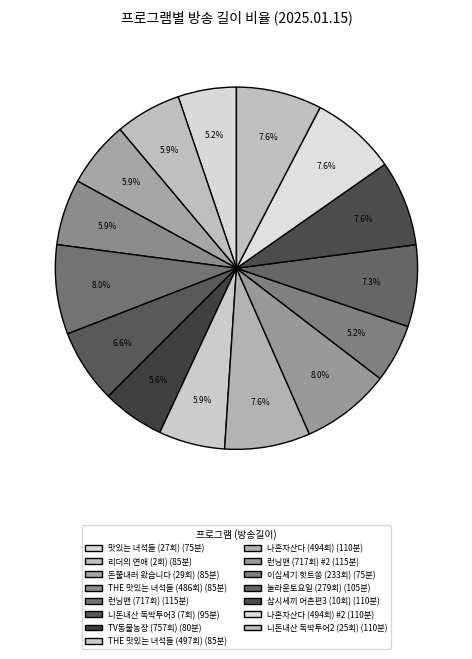

How many segments does this pie chart have?

15